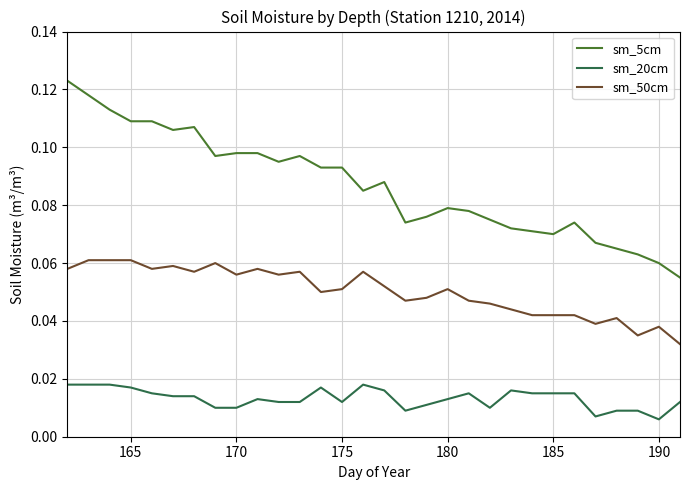

Which series has the largest total across all categories?

sm_5cm